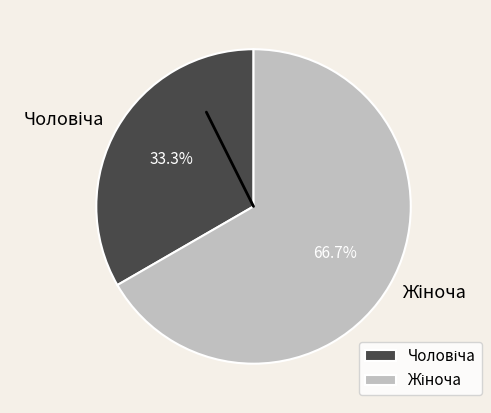

Is there any slice that represents more than half of the pie?

Yes